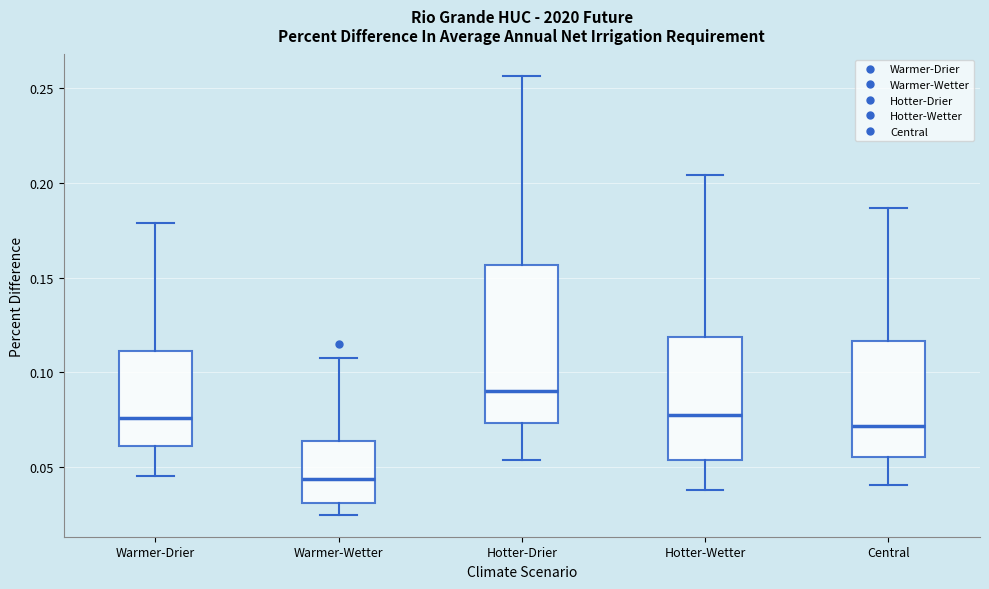

Reading left to right, transcribe this box plot: for each box, give where its median line is, the range the box spans, and where its two whiskers end, as read against the y-axis. The values are not printed on the chart, so give them approximately, as read against the axis.

Warmer-Drier: median 0.075, box 0.060 to 0.110, whiskers 0.045 to 0.180
Warmer-Wetter: median 0.045, box 0.030 to 0.065, whiskers 0.025 to 0.105
Hotter-Drier: median 0.090, box 0.075 to 0.155, whiskers 0.055 to 0.255
Hotter-Wetter: median 0.075, box 0.055 to 0.120, whiskers 0.040 to 0.205
Central: median 0.070, box 0.055 to 0.115, whiskers 0.040 to 0.185